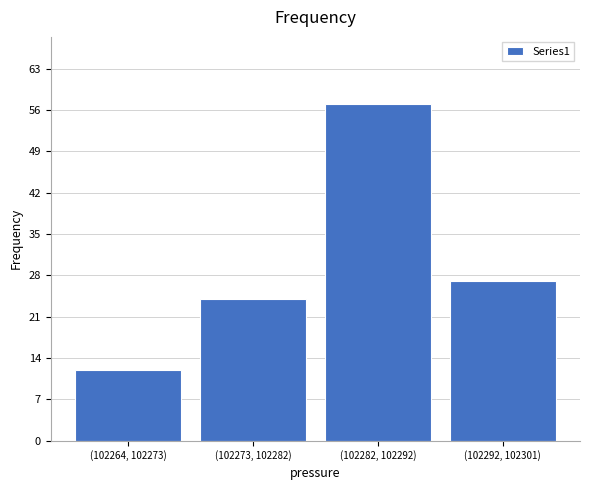

Reading left to right, extract all data points from this chart.

(102264, 102273)=12	(102273, 102282)=24	(102282, 102292)=57	(102292, 102301)=27